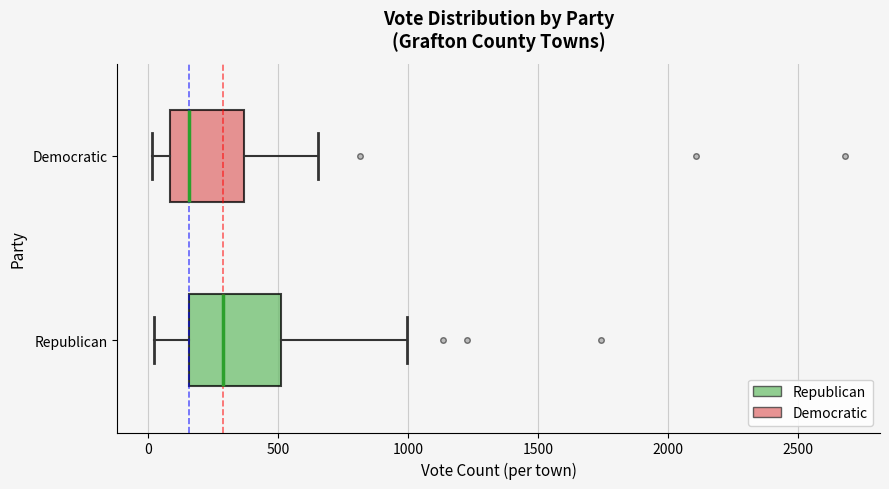

Which box's median line is the furthest to the left?

Democratic